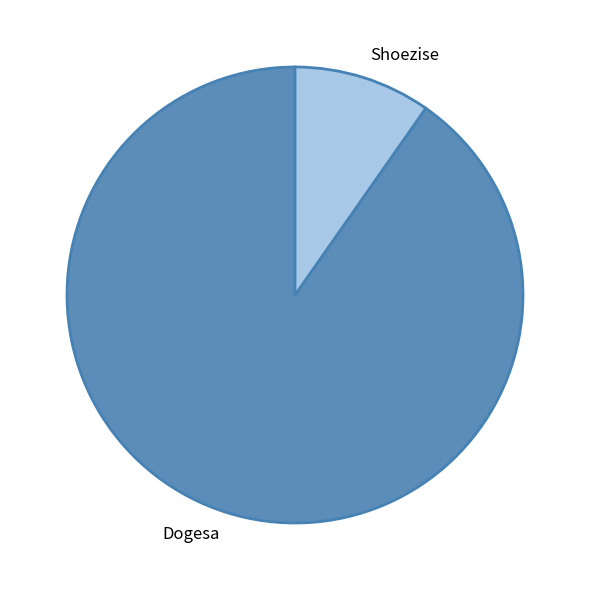

The Dogesa slice represents 99% of the pie. True or false?

False